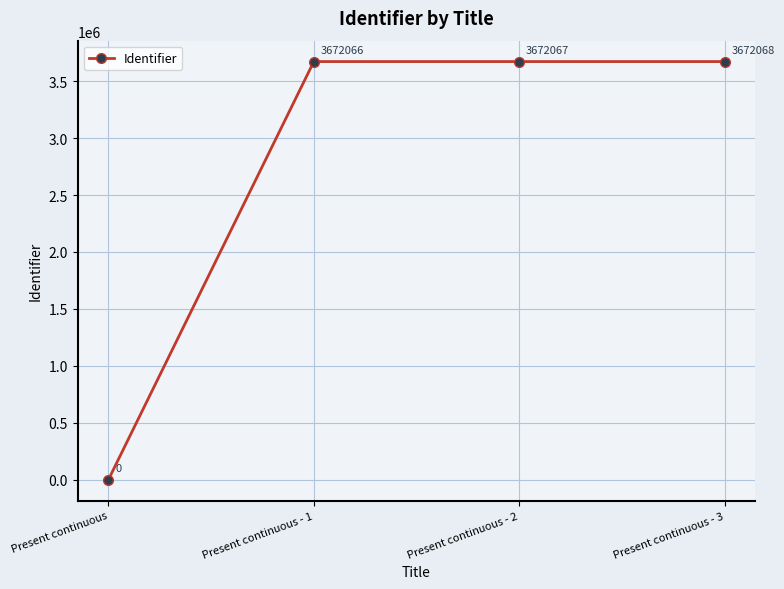

How many data points does each series have?

4